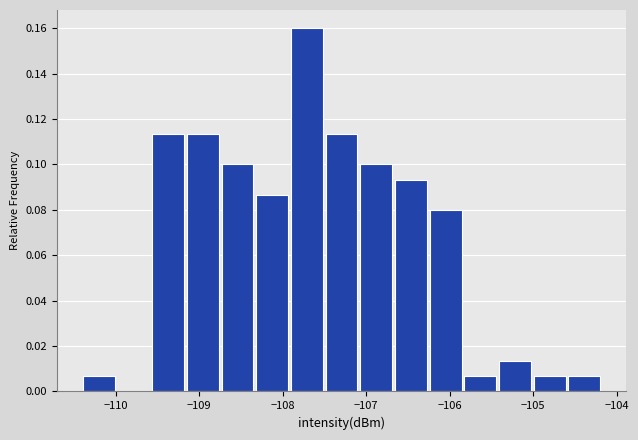

How tall is the bar that spans -105.0 to -104.6 on the x-axis? Neither the bar edges nor the heights are printed on the chart, so give them approximately, as read against the axes.

0.006